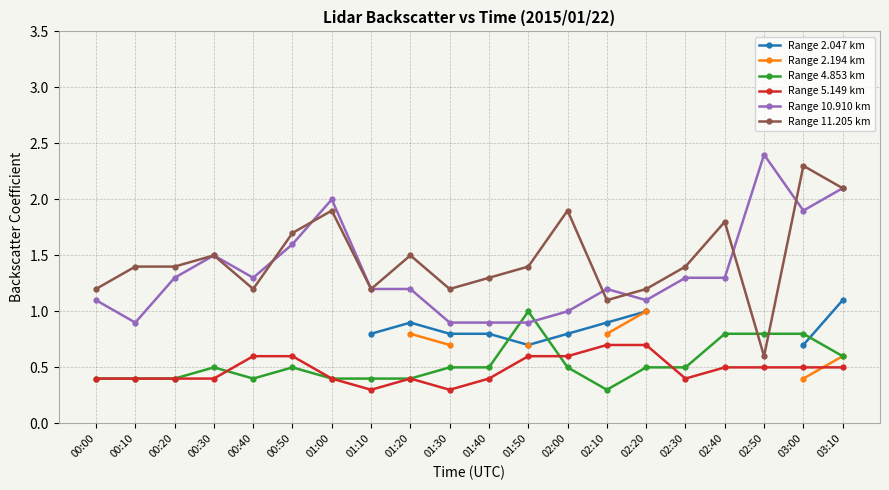

Where does the Range 2.047 km series first go above 0?

01:10